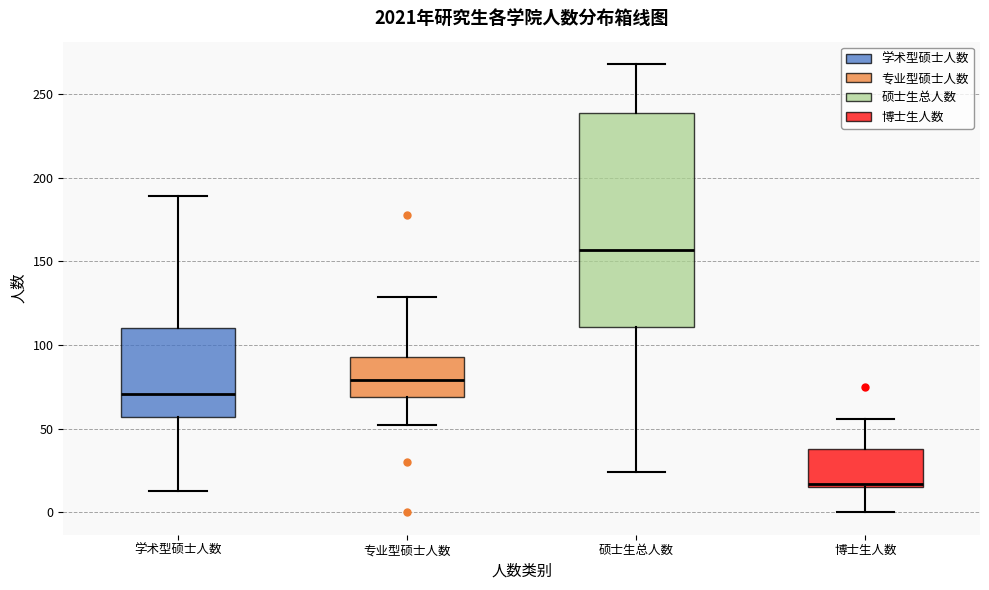

Reading left to right, transcribe this box plot: for each box, give where its median line is, the range the box spans, and where its two whiskers end, as read against the y-axis. The values are not printed on the chart, so give them approximately, as read against the axis.

学术型硕士人数: median 70, box 55 to 110, whiskers 15 to 190
专业型硕士人数: median 80, box 70 to 95, whiskers 50 to 130
硕士生总人数: median 155, box 110 to 240, whiskers 25 to 270
博士生人数: median 15 (just above the box's lower edge), box 15 to 40, whiskers 0 to 55